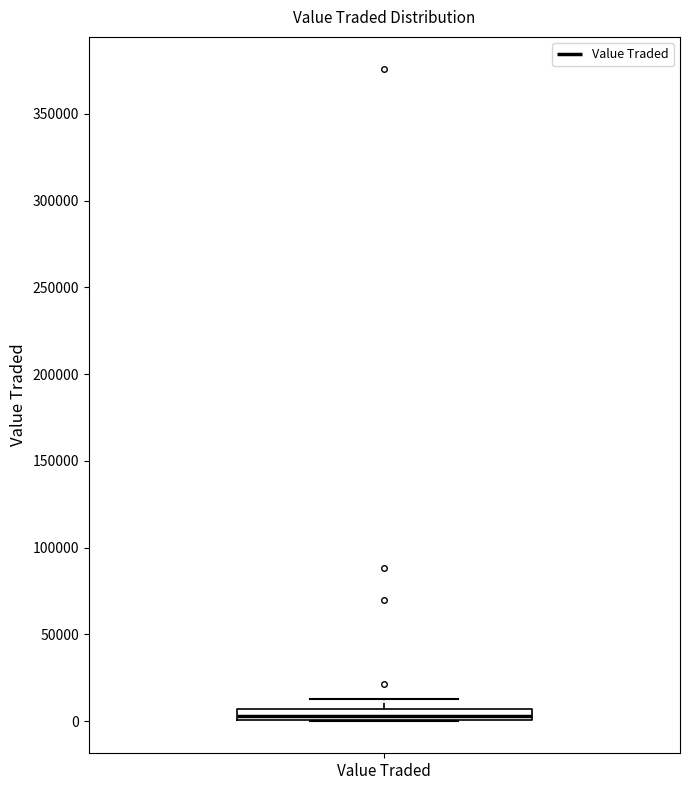

Where does the upper whisker of the box for Value Traded end on the y-axis? The values are not printed on the chart, so give them approximately, as read against the axis.

10000